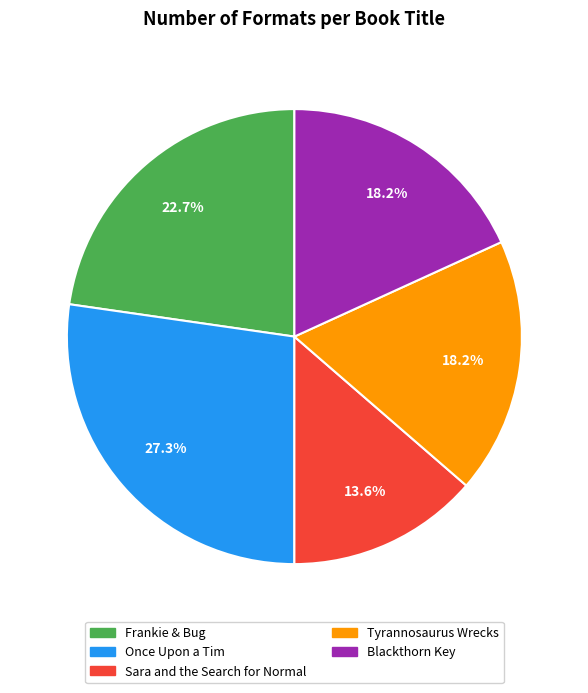

Is Tyrannosaurus Wrecks the majority of the pie?

No